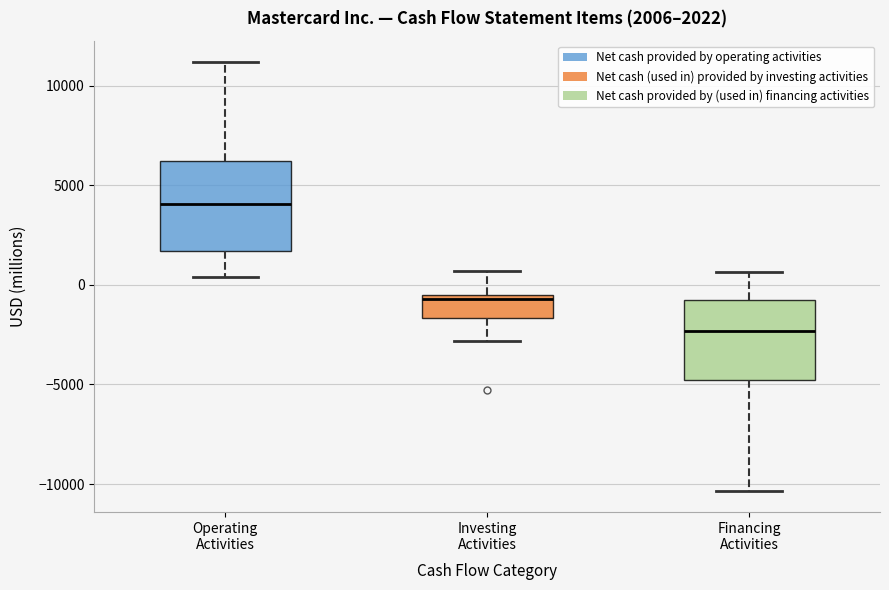

Comparing the boxes themselves (not the whiskers), which one is the tallest?

Operating Activities